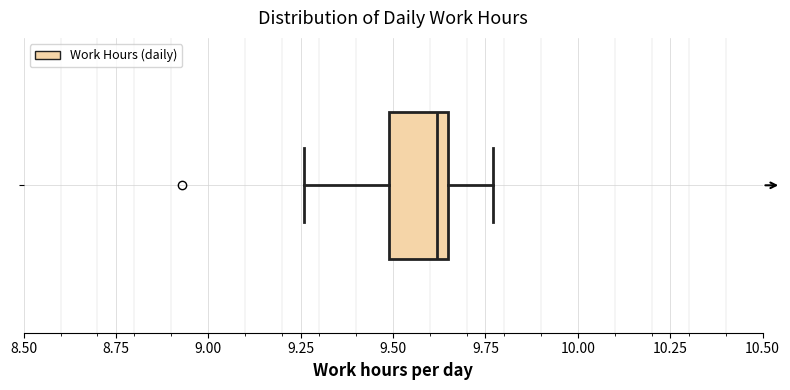

Where is the right edge of the box on the x-axis? The values are not printed on the chart, so give them approximately, as read against the axis.

9.65